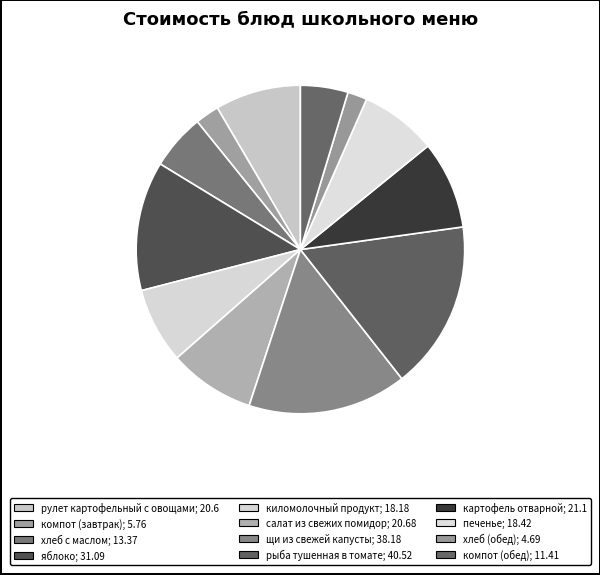

The салат из свежих помидор slice represents 8% of the pie. True or false?

True